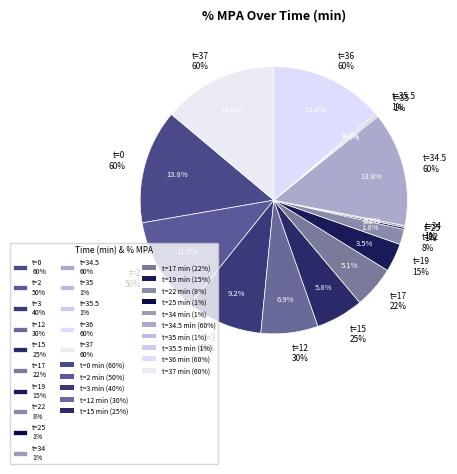

Do 19 and 34 together represent more than half of the pie?

No